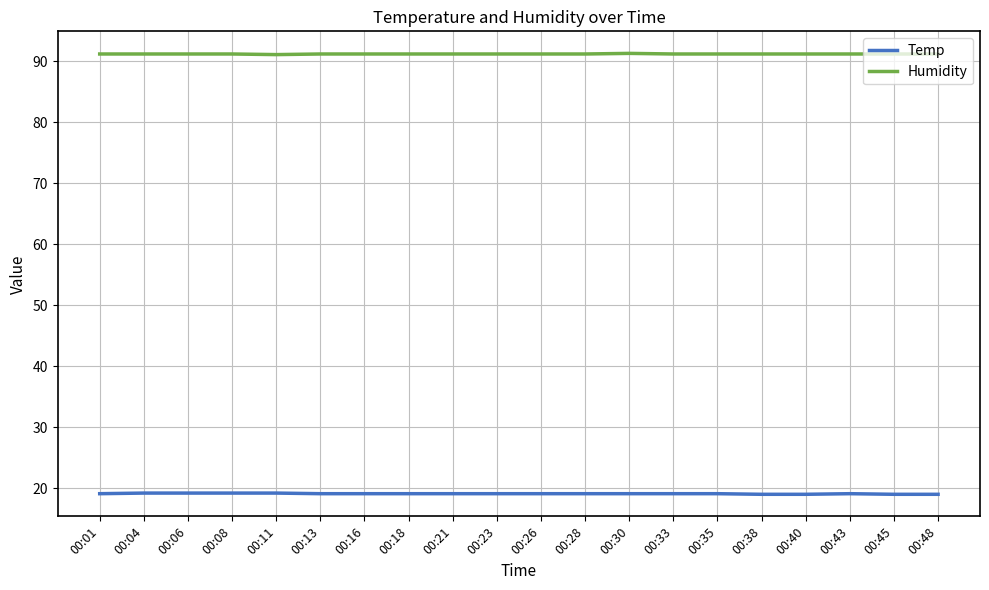

What is the difference between the highest and lowest values at 00:01?

72.1